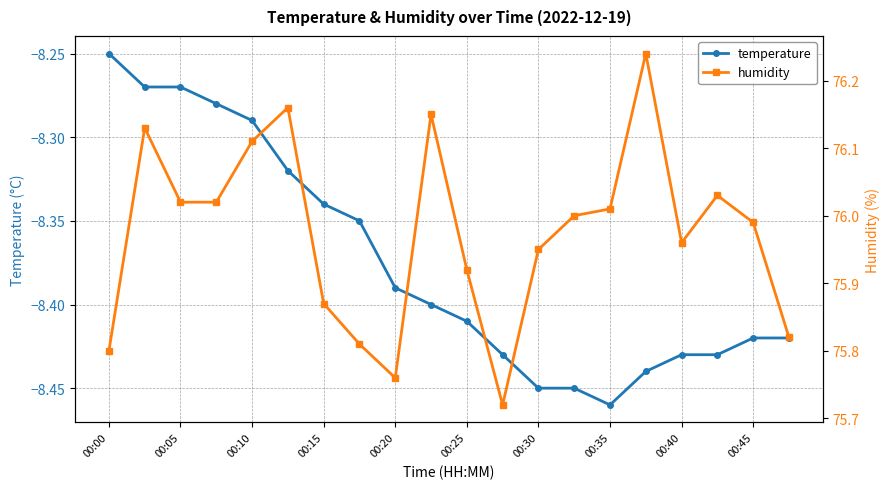

What is the value of the humidity point at the 3rd from the left?

76.0